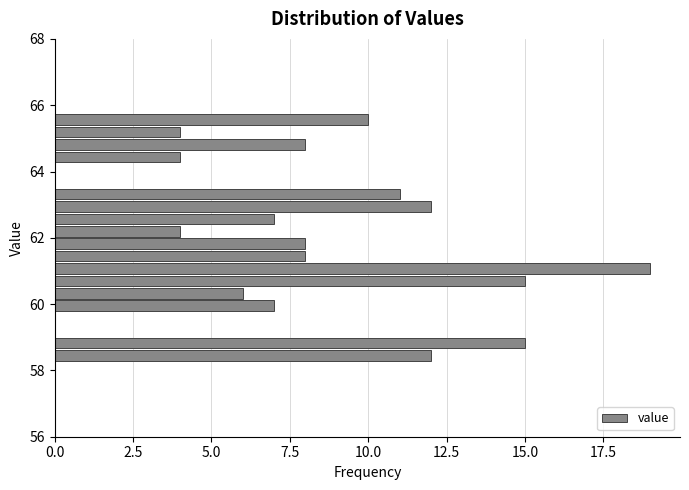

Around what value on the y-axis is the longest bar? Give the approximate position of its centre, as read against the axis.

61.0